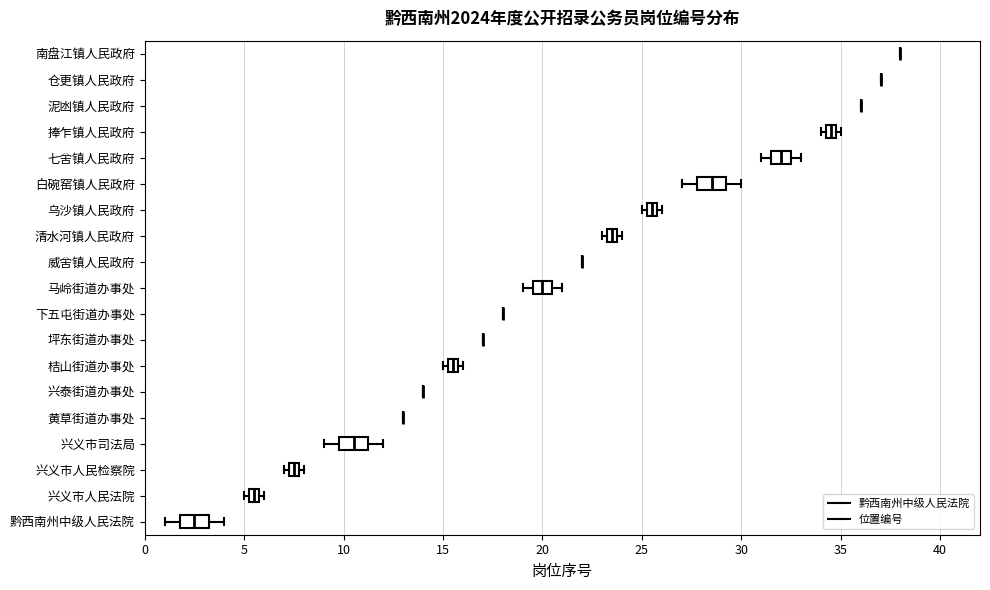

Where is the right edge of the box for 兴义市人民法院 on the x-axis? The values are not printed on the chart, so give them approximately, as read against the axis.

6.0